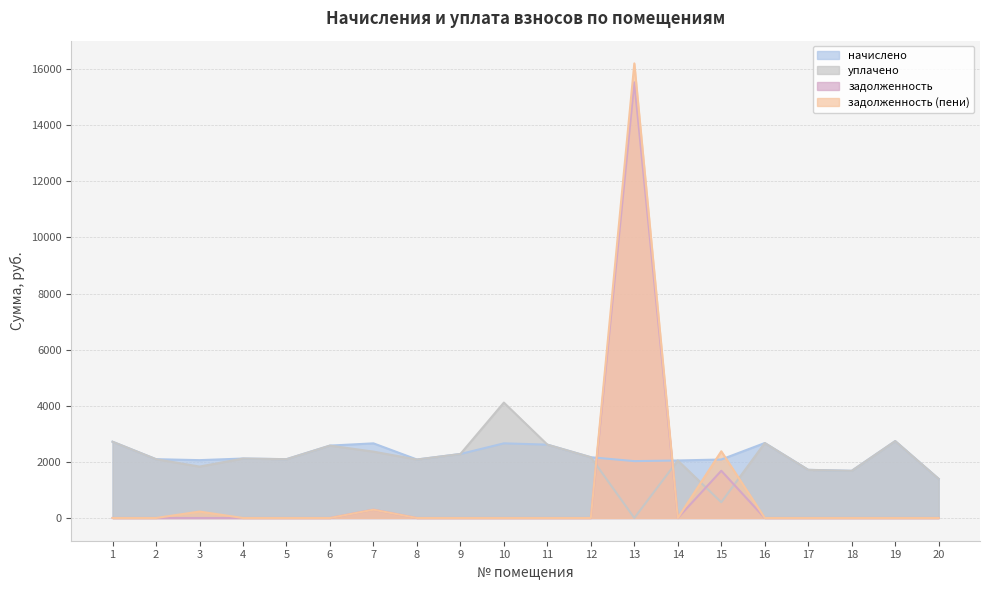

True or false: задолженность (пени) has a value of 7810.2 at 4.

False